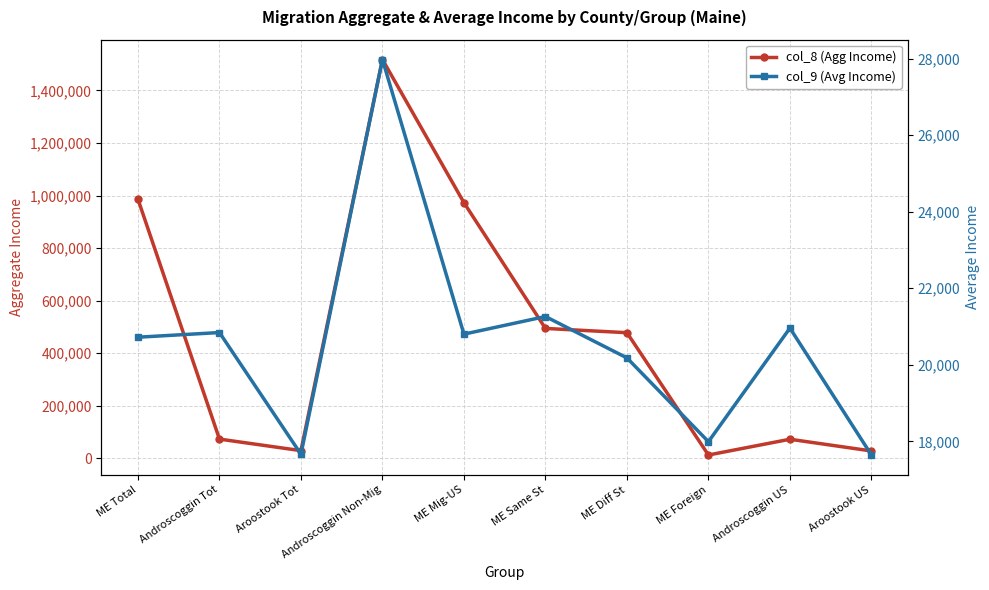

After their last crossing, which series has the higher values: col_8 (Agg Income) or col_9 (Avg Income)?

col_8 (Agg Income)